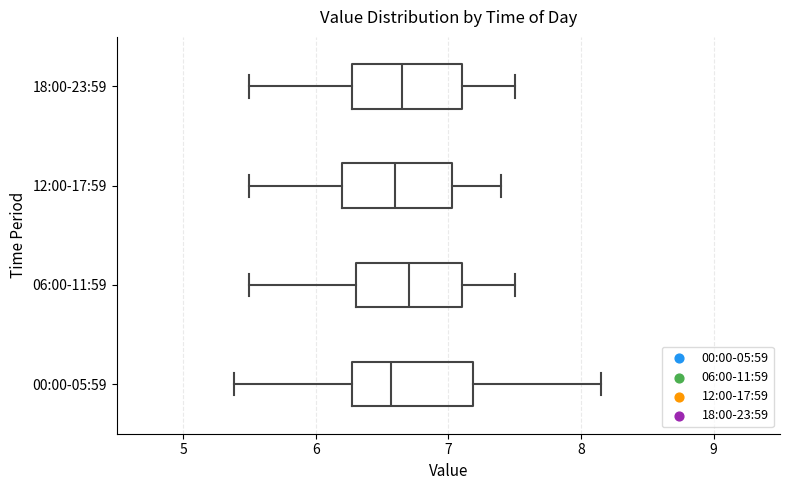

Reading bottom to top, read every box against the x-axis: the position of its median line, the range the box covers, and the ends of its whiskers. The values are not printed on the chart, so give them approximately, as read against the axis.

00:00-05:59: median 6.6, box 6.3 to 7.2, whiskers 5.4 to 8.2
06:00-11:59: median 6.7, box 6.3 to 7.1, whiskers 5.5 to 7.5
12:00-17:59: median 6.6, box 6.2 to 7.0, whiskers 5.5 to 7.4
18:00-23:59: median 6.7, box 6.3 to 7.1, whiskers 5.5 to 7.5